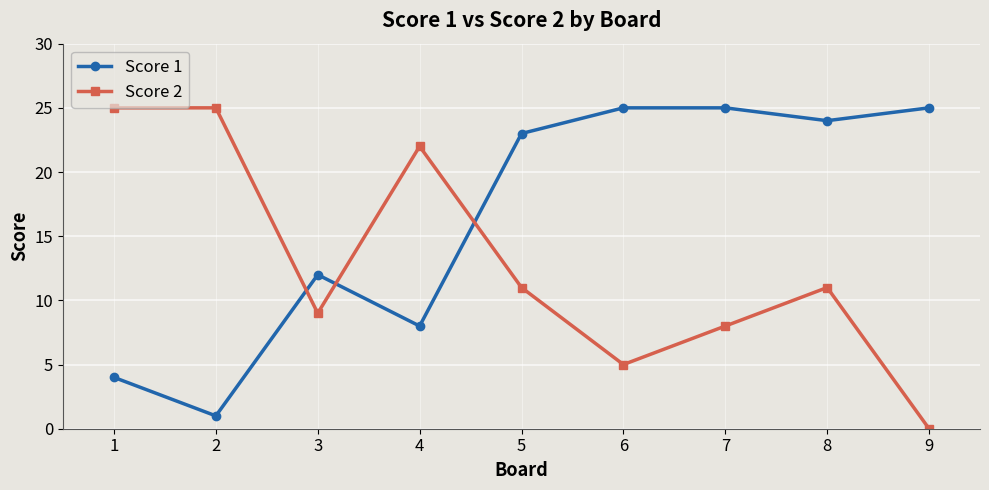

Rank the series by their average value, from highest to lowest.

Score 1, Score 2